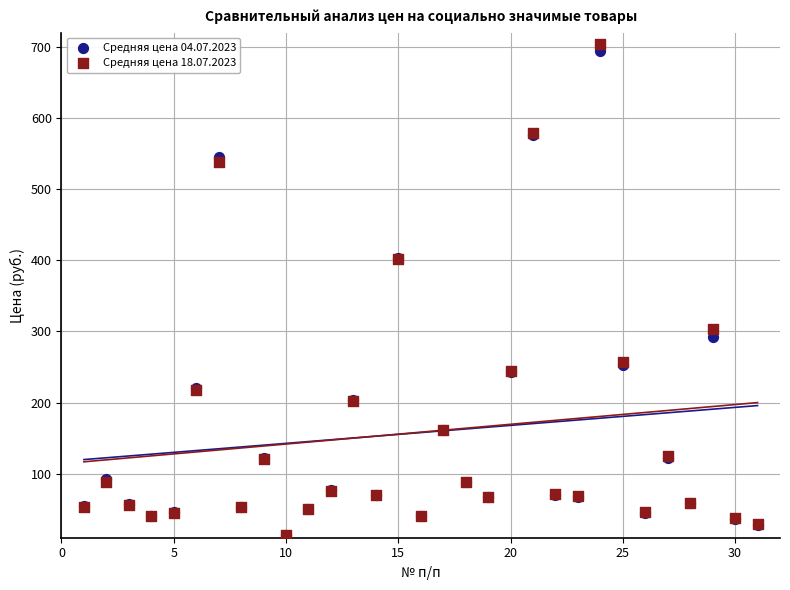

Which series contains the highest Y value?

Средняя цена 18.07.2023